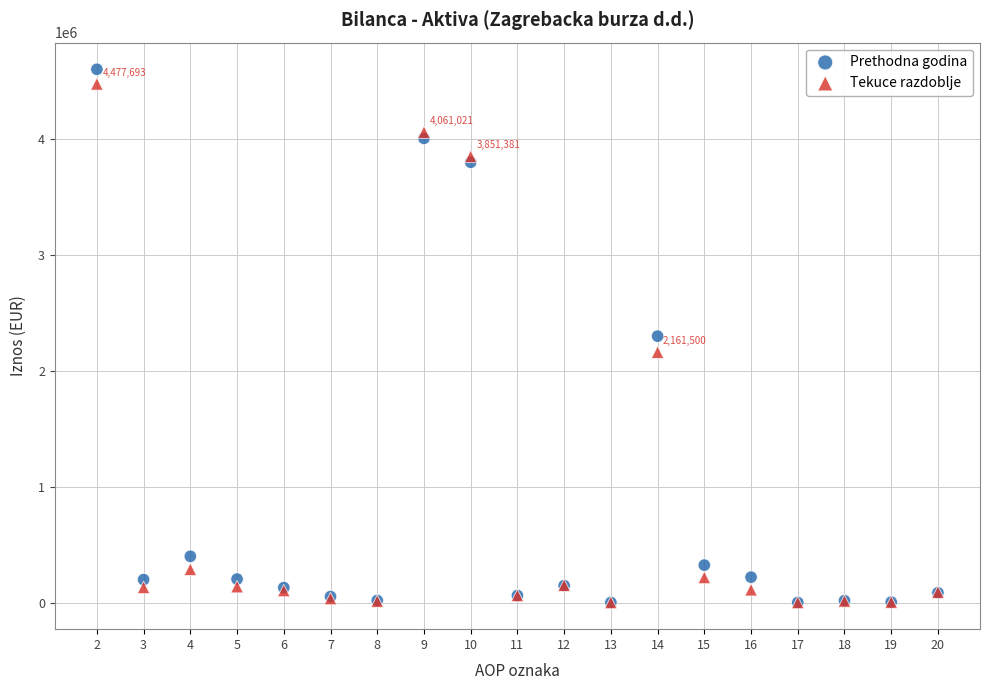

Which series has the widest spread of Y values?

Prethodna godina